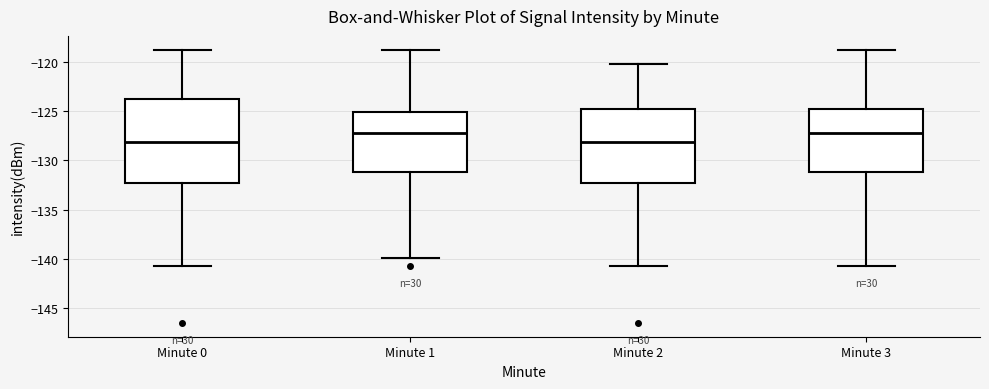

Reading left to right, read every box against the y-axis: the position of its median line, the range the box covers, and the ends of its whiskers. The values are not printed on the chart, so give them approximately, as read against the axis.

Minute 0: median -128.0, box -132.5 to -123.5, whiskers -140.5 to -119.0
Minute 1: median -127.0, box -131.0 to -125.0, whiskers -140.0 to -119.0
Minute 2: median -128.0, box -132.5 to -125.0, whiskers -140.5 to -120.5
Minute 3: median -127.0, box -131.0 to -125.0, whiskers -140.5 to -119.0